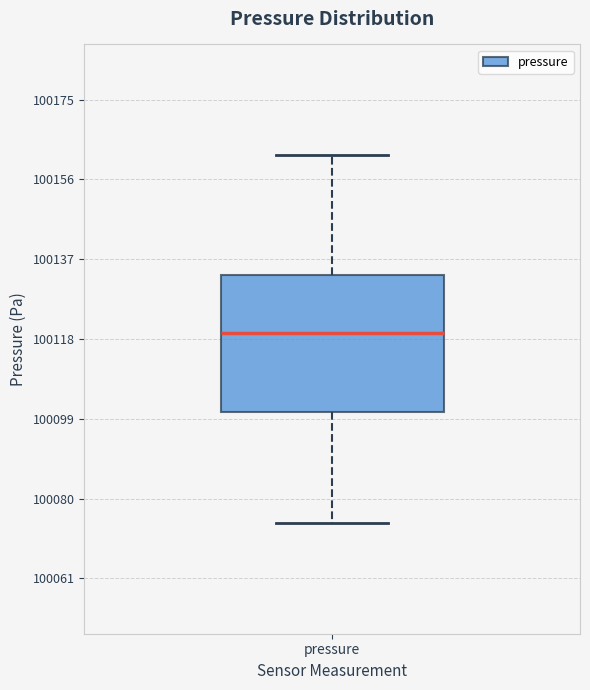

Where does the lower whisker of the box for pressure end on the y-axis? The values are not printed on the chart, so give them approximately, as read against the axis.

100074